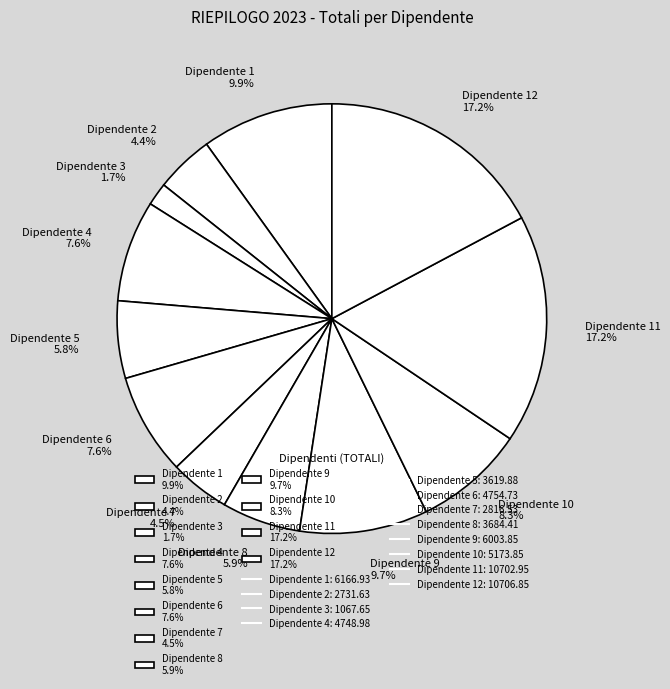

Which has a higher value, Dipendente 11 17.2% or Dipendente 2 4.4%?

Dipendente 11 17.2%